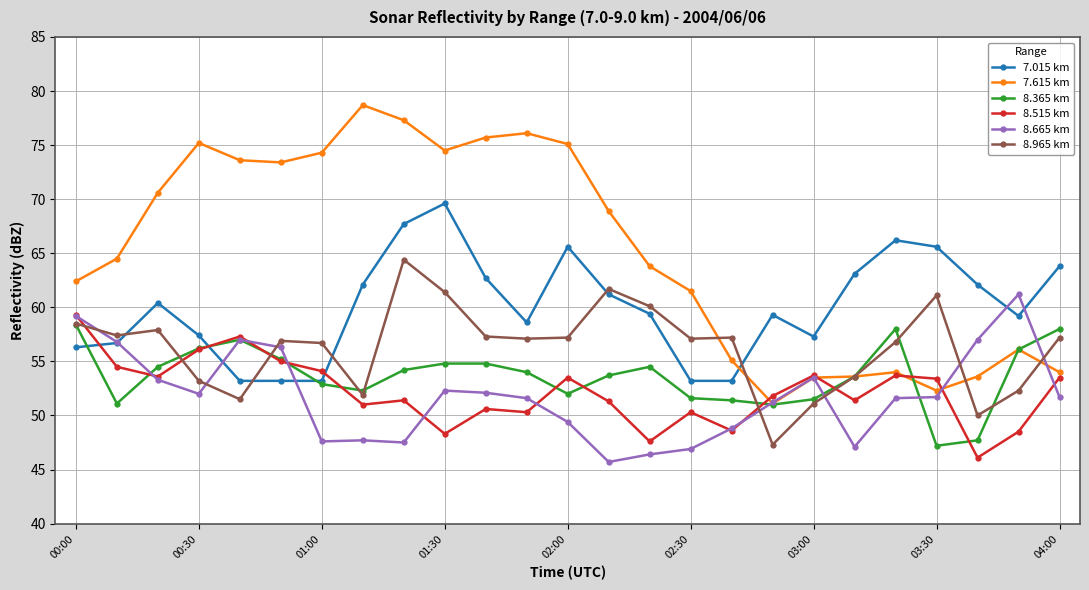

What is the difference between the maximum and minimum values in the 8.665 km series?

15.5